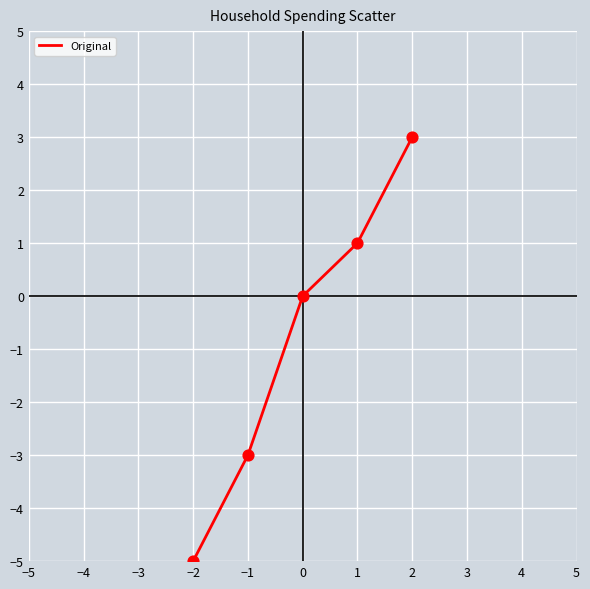

What is the change in value from −2 to −1?

+2